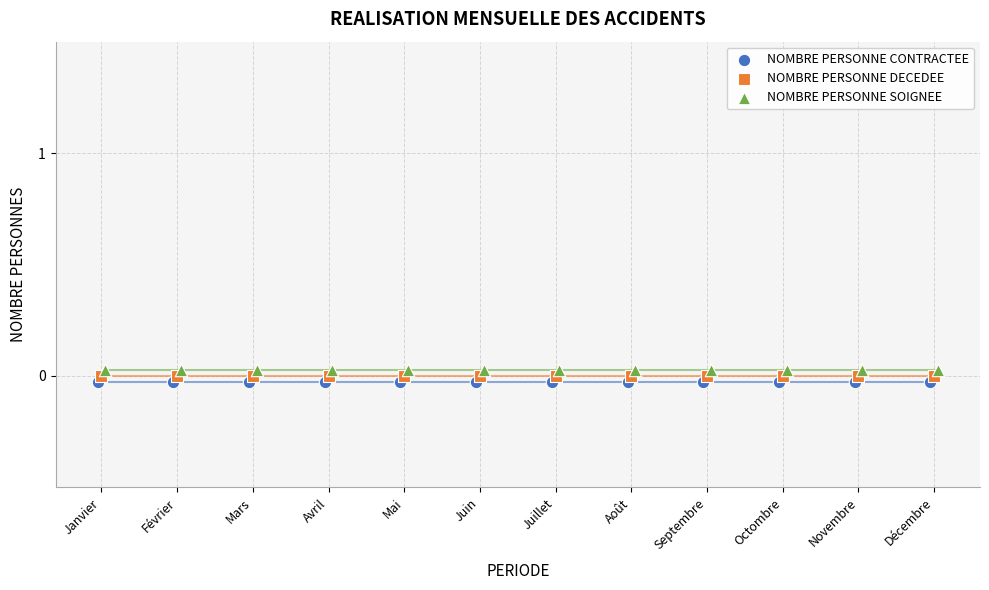

Which series contains the highest Y value?

NOMBRE PERSONNE SOIGNEE